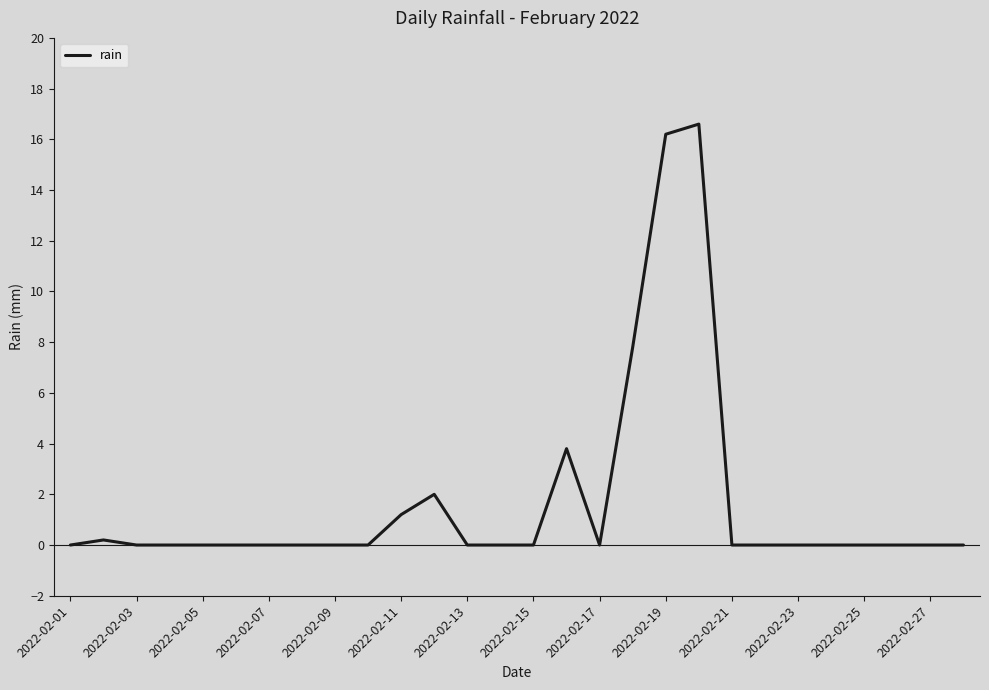

What is the difference between the second highest and minimum values?

16.2